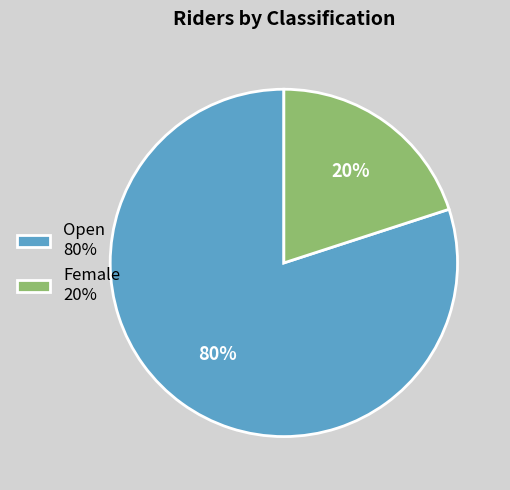

Count the number of slices in the pie.

2